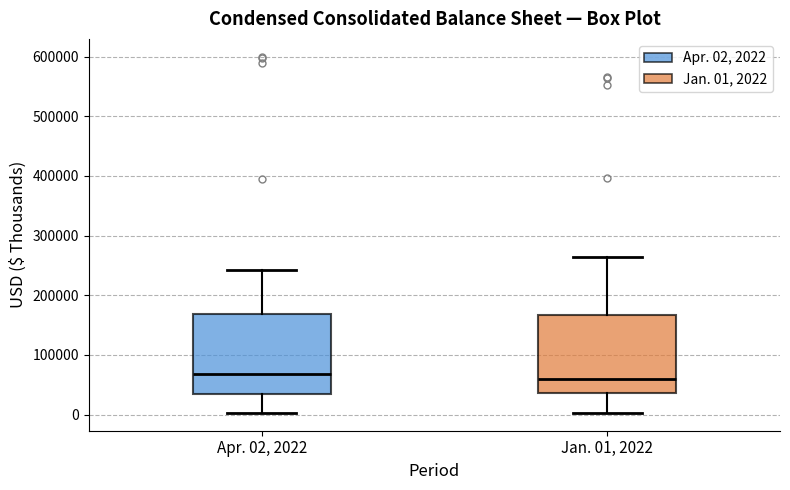

Reading left to right, read every box against the y-axis: the position of its median line, the range the box covers, and the ends of its whiskers. The values are not printed on the chart, so give them approximately, as read against the axis.

Apr. 02, 2022: median 70000, box 40000 to 170000, whiskers 0 to 240000
Jan. 01, 2022: median 60000, box 40000 to 170000, whiskers 0 to 260000